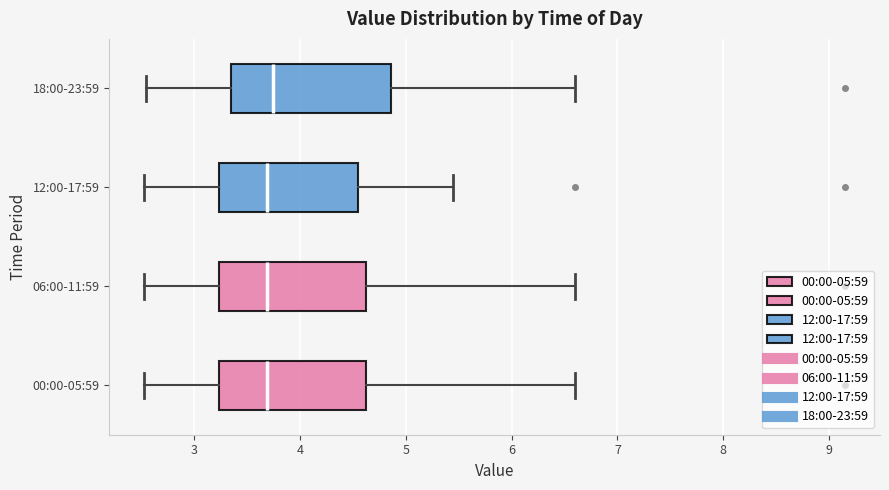

Reading bottom to top, transcribe this box plot: for each box, give where its median line is, the range the box spans, and where its two whiskers end, as read against the x-axis. The values are not printed on the chart, so give them approximately, as read against the axis.

00:00-05:59: median 3.7, box 3.2 to 4.6, whiskers 2.5 to 6.6
06:00-11:59: median 3.7, box 3.2 to 4.6, whiskers 2.5 to 6.6
12:00-17:59: median 3.7, box 3.2 to 4.6, whiskers 2.5 to 5.5
18:00-23:59: median 3.8, box 3.3 to 4.9, whiskers 2.6 to 6.6